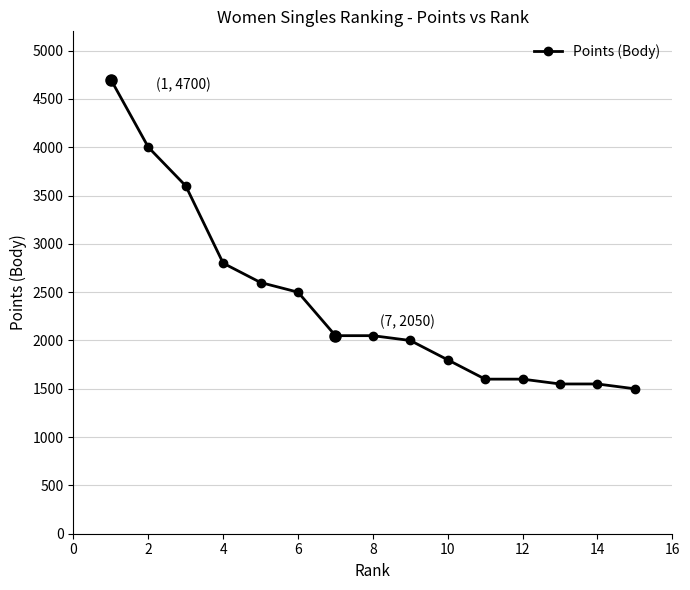

What is the average value?

2393